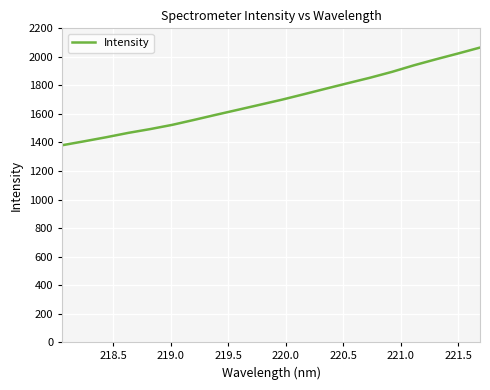

What is the minimum value shown in the chart?

1380.6